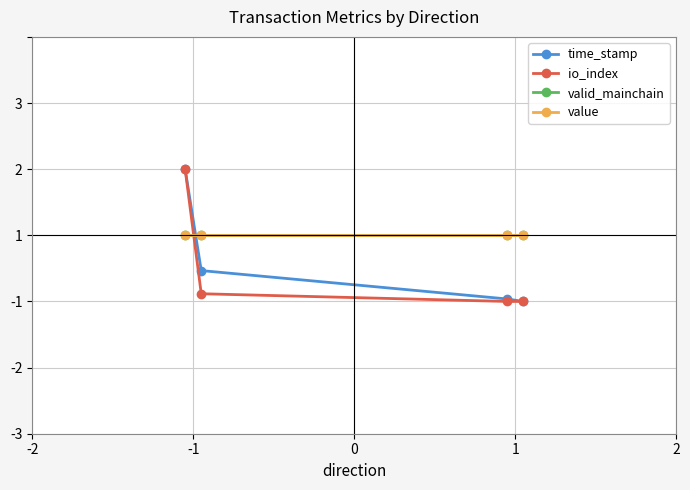

How many distinct data groups are displayed?

4